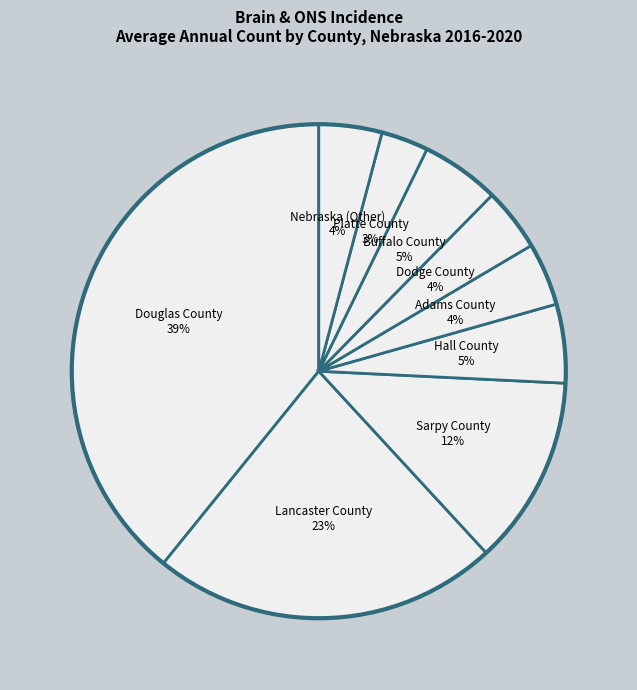

How many slices are in this pie chart?

9